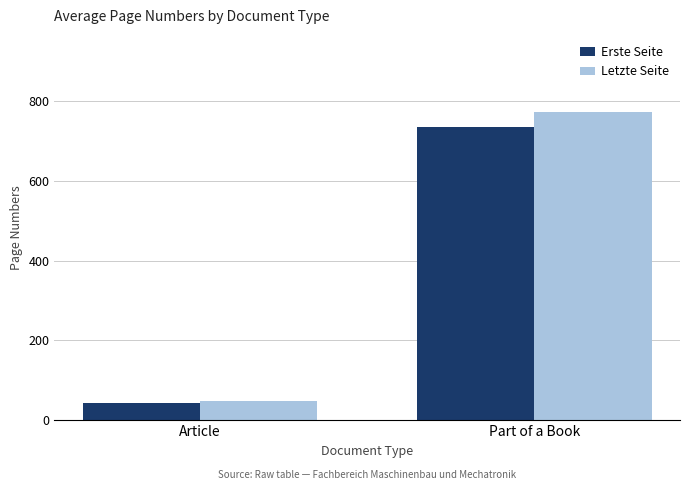

What is the label of the 1st bar from the right?

Part of a Book